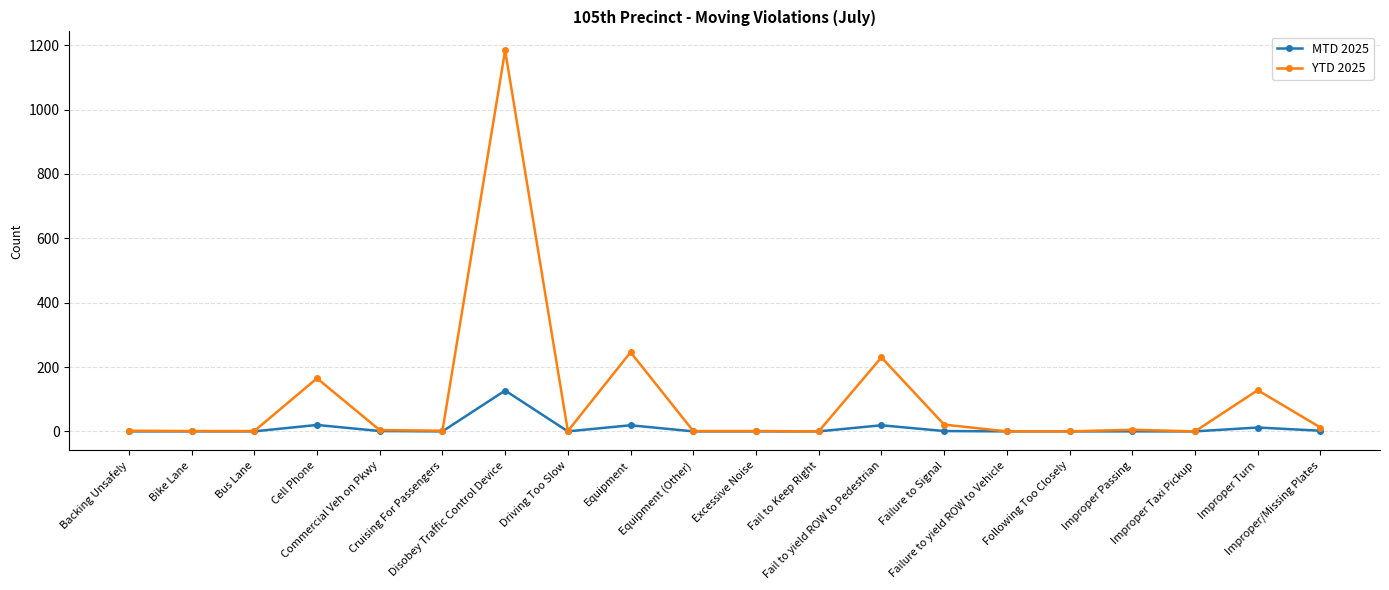

True or false: MTD 2025 has a value of 0 at Following Too Closely.

True